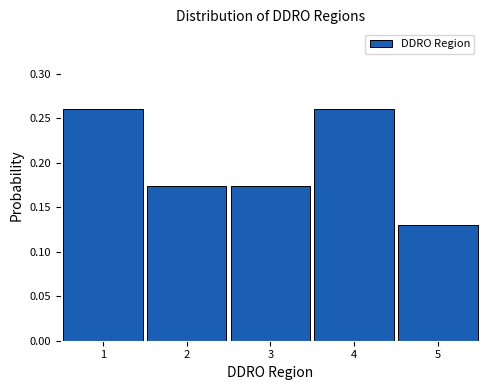

Which category has the lowest value across all series?

5